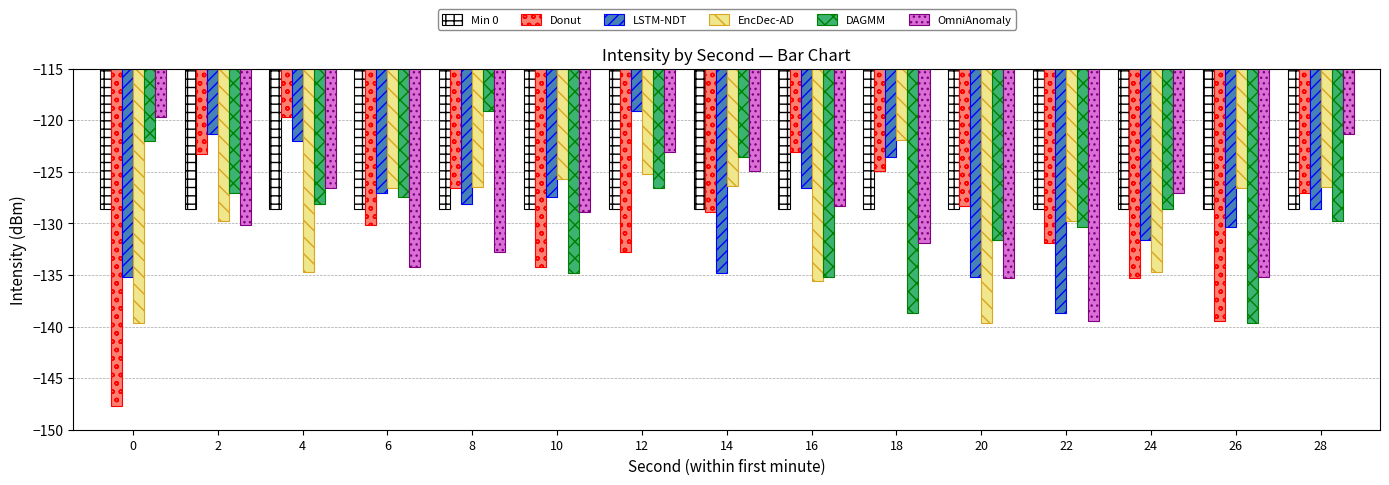

Which series has the widest spread of values?

Donut